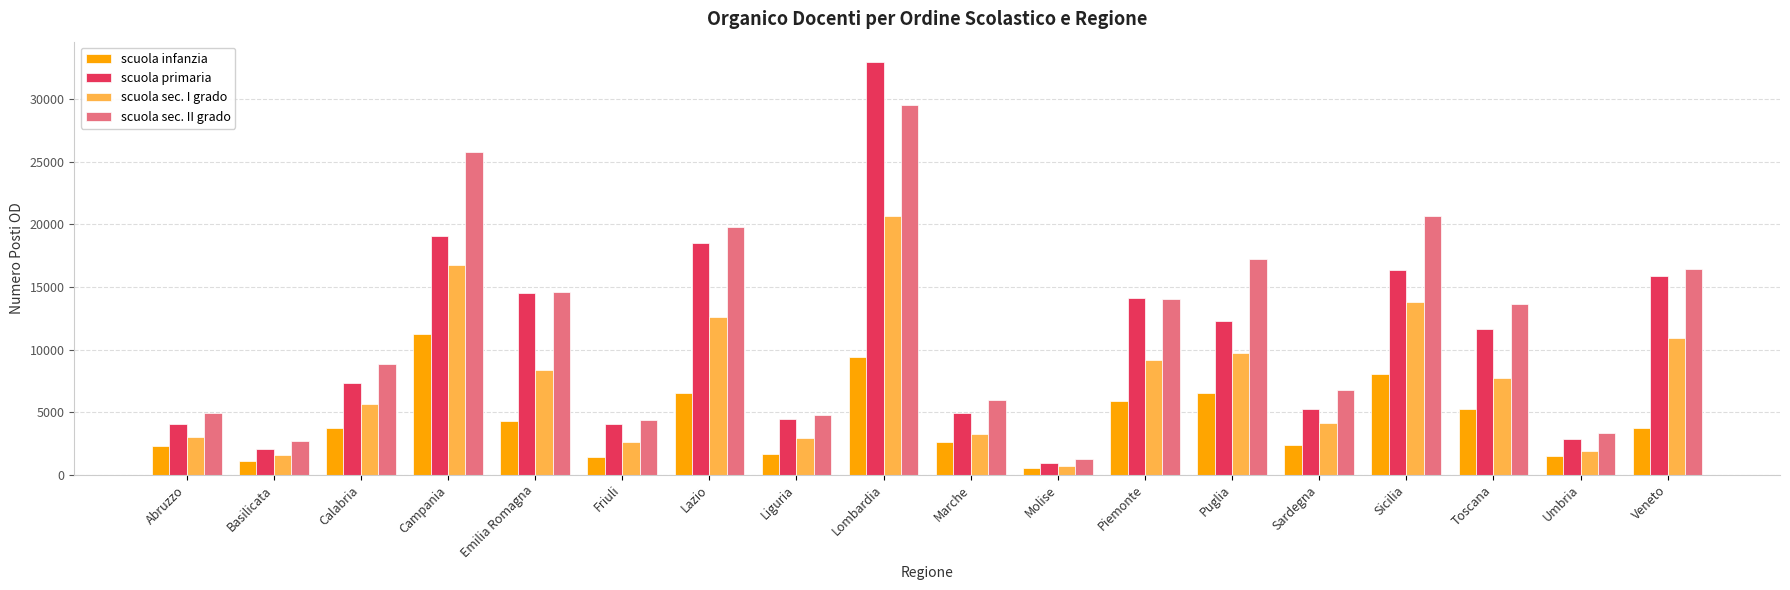

Does the chart contain stacked bars?

No